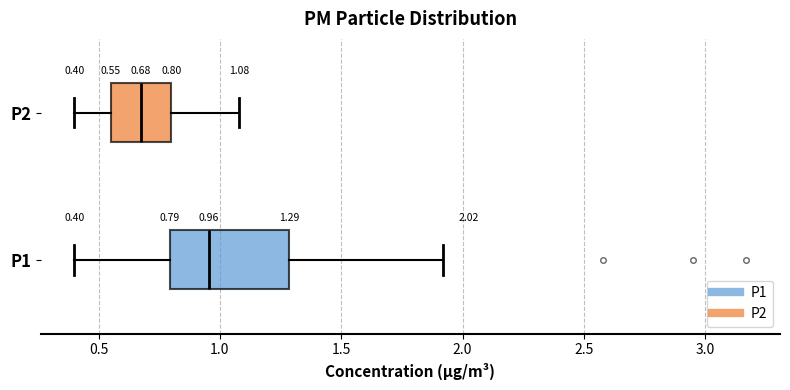

Which box has the furthest to the left median line?

P2